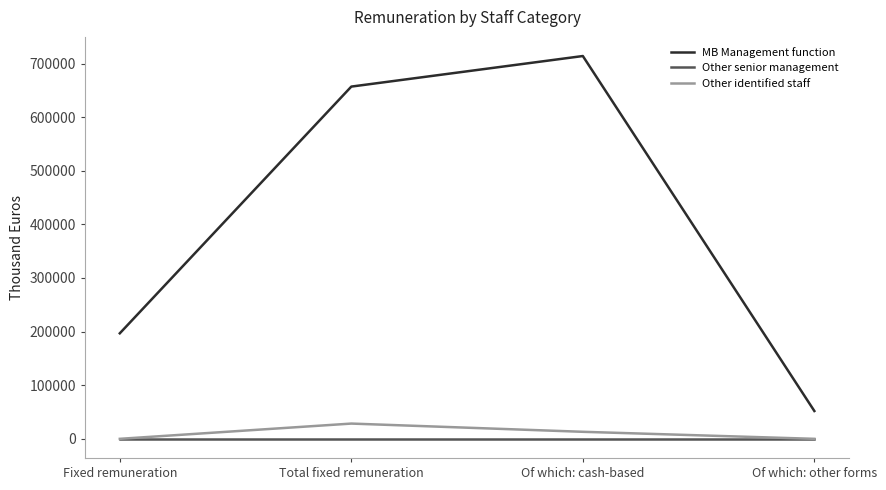

True or false: Other identified staff and MB Management function cross at least once.

False